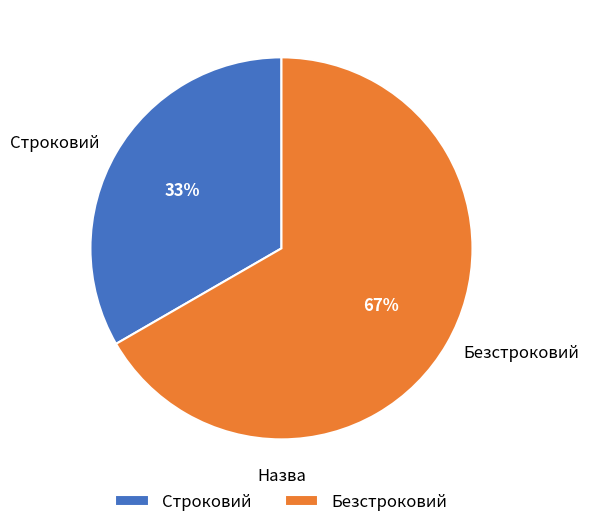

Rank the categories by value from highest to lowest.

Безстроковий, Строковий